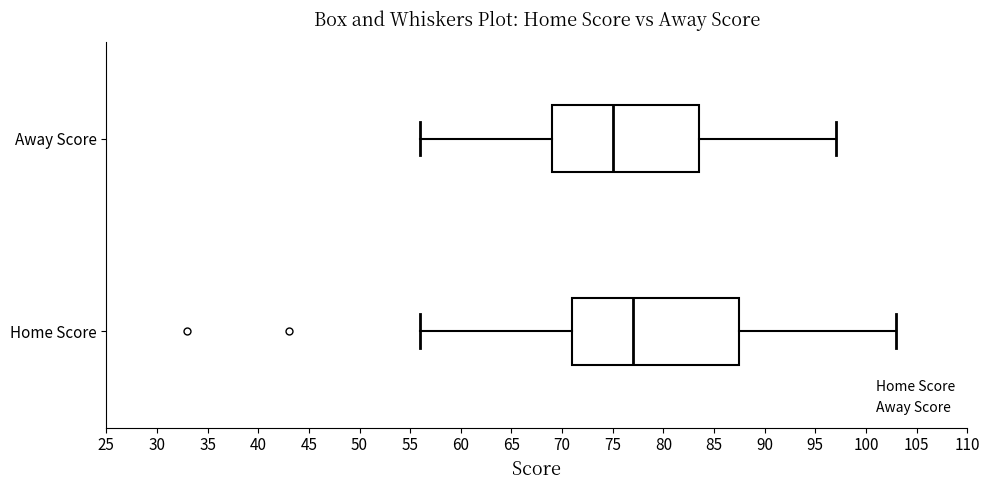

Reading bottom to top, read every box against the x-axis: the position of its median line, the range the box covers, and the ends of its whiskers. The values are not printed on the chart, so give them approximately, as read against the axis.

Home Score: median 77.0, box 71.0 to 87.5, whiskers 56.0 to 103.0
Away Score: median 75.0, box 69.0 to 83.5, whiskers 56.0 to 97.0